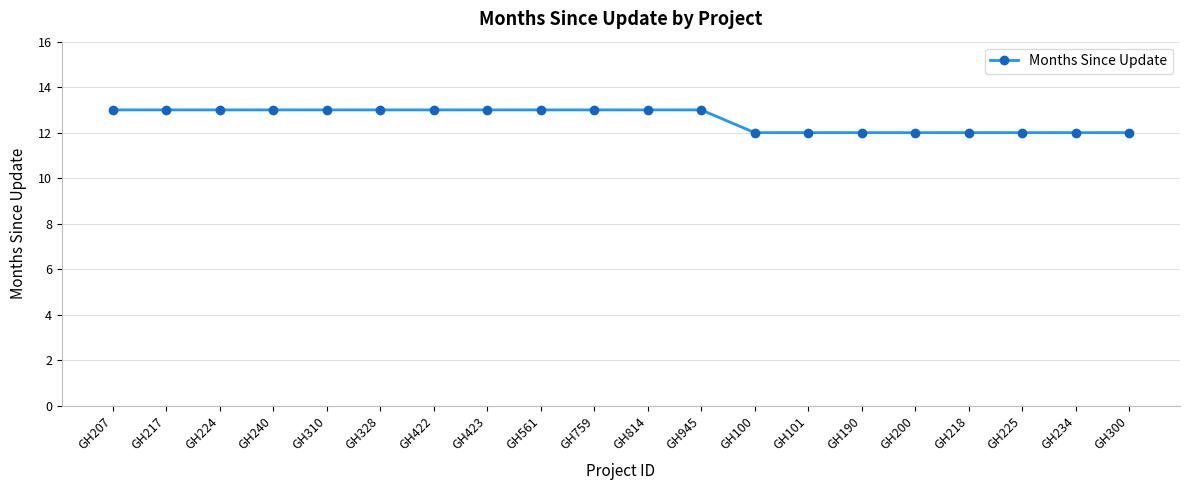

What is the difference between the maximum and second lowest values?

1